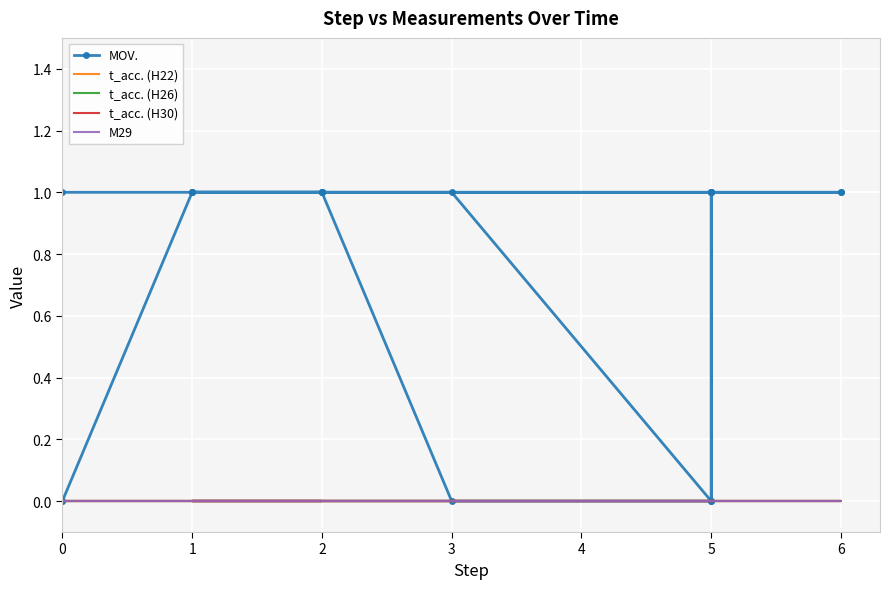

Is the value of t_acc. (H22) at 2 greater than the value of M29 at 0?

No